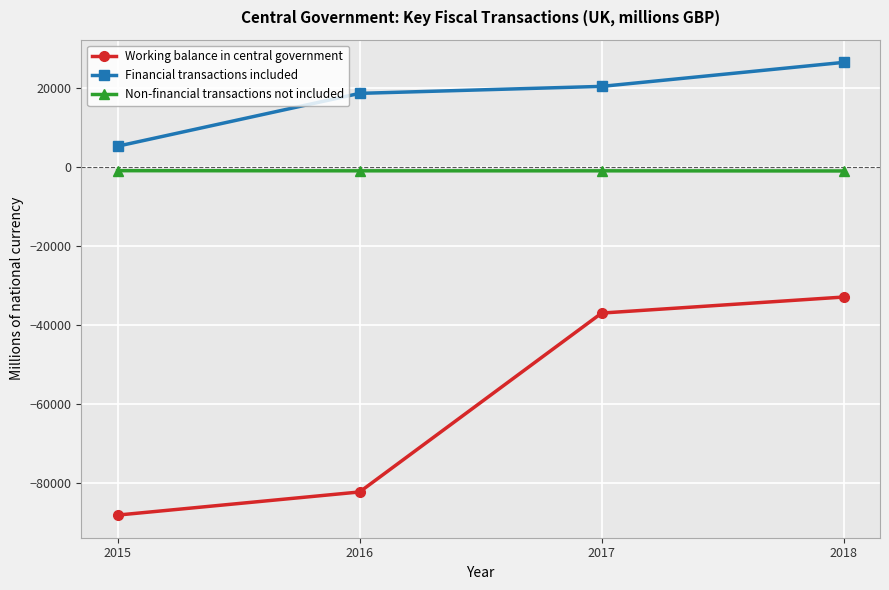

What is the minimum value shown in the chart?

-88147